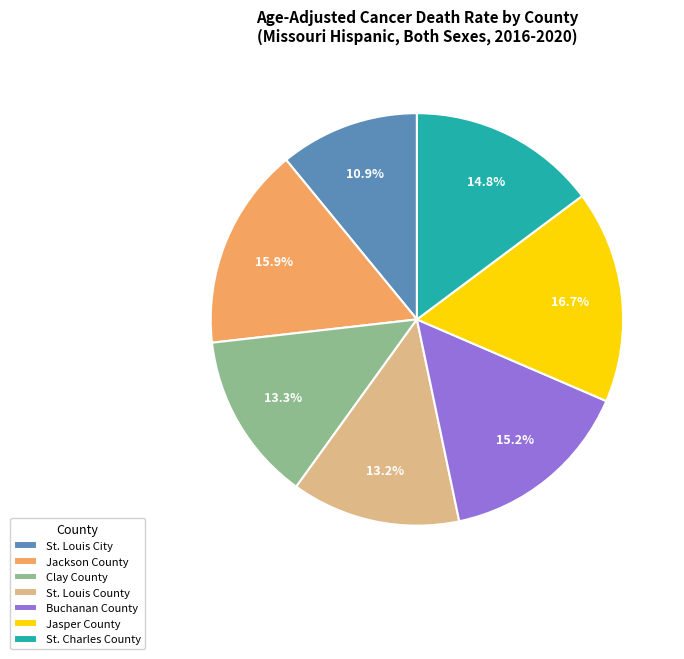

Which slice is the largest?

Jasper County